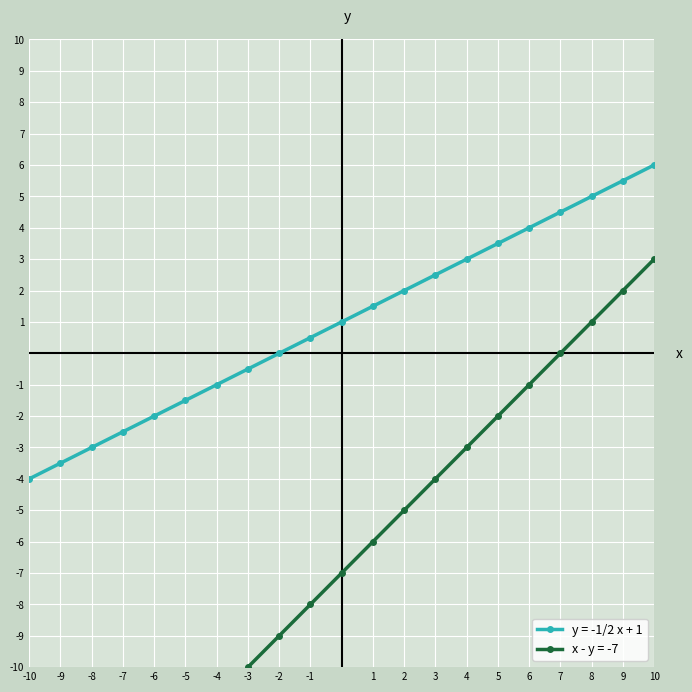

At which category does the chart reach its minimum across all series?

-10